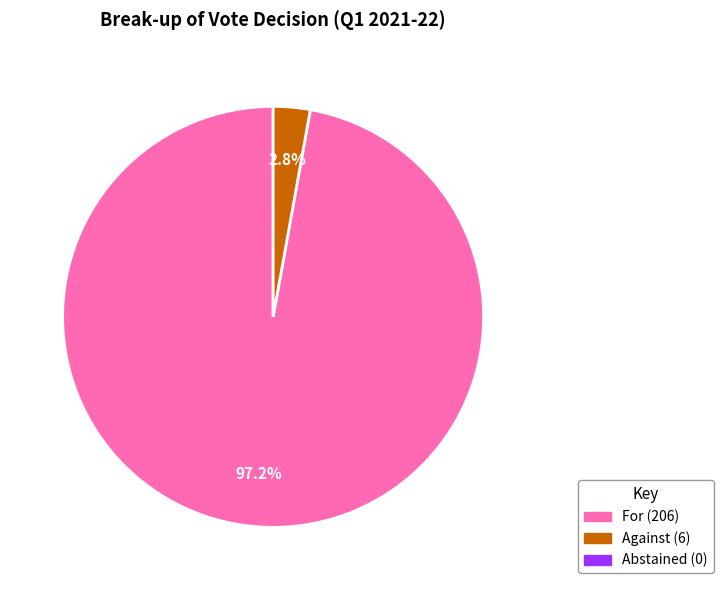

Is there a majority slice in this chart?

Yes